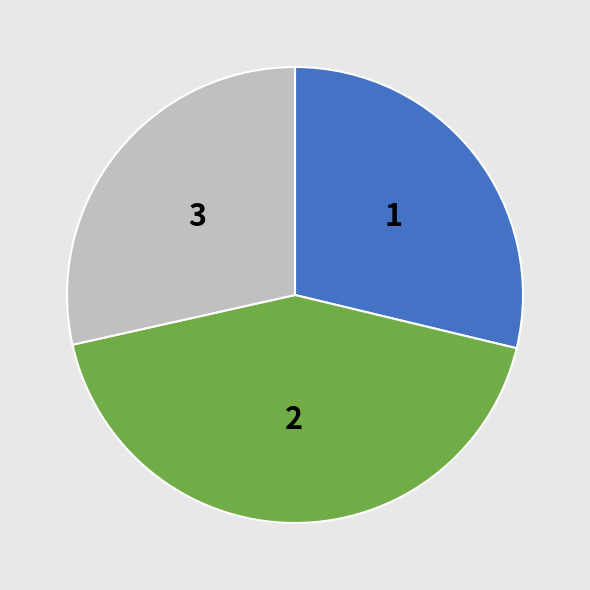

Is there a majority slice in this chart?

No